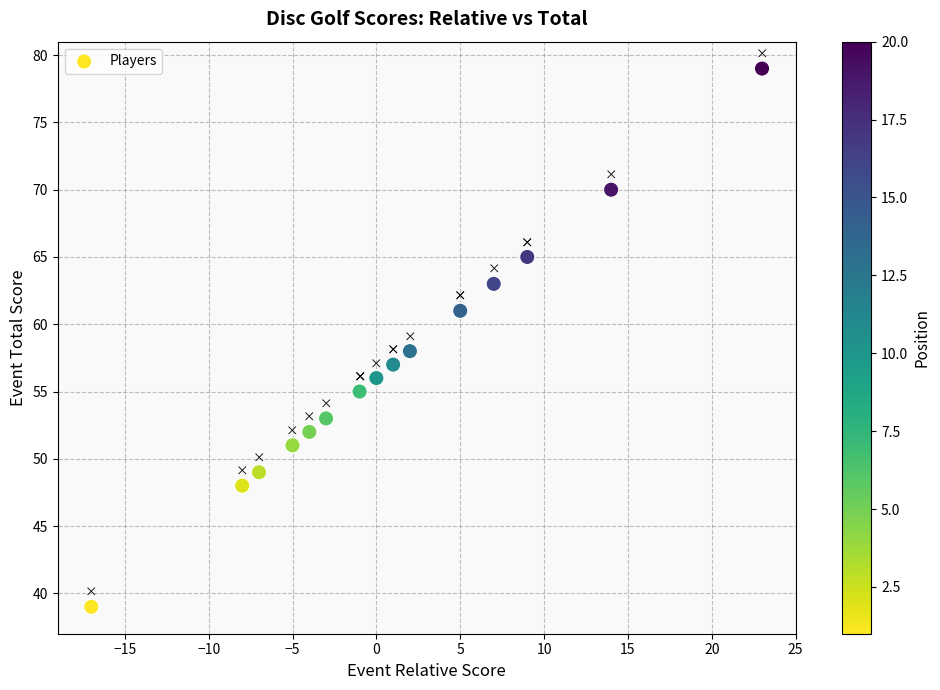

What Y value in the scatter plot is closest to 59?

58